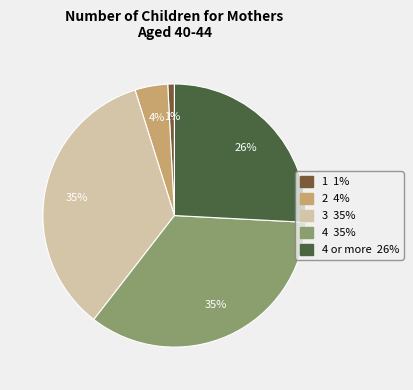

Is there any slice that represents more than half of the pie?

No